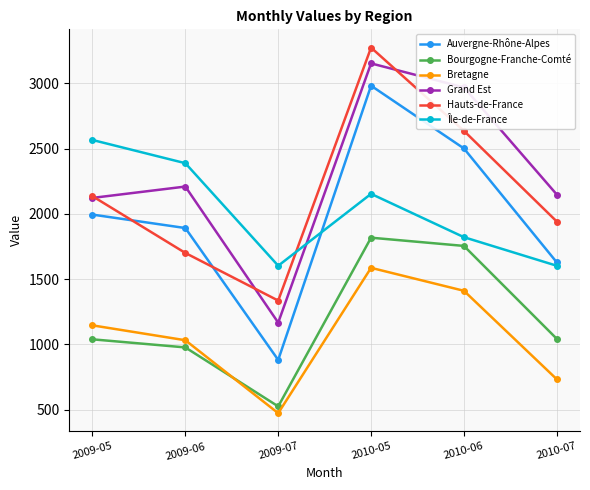

Is it true that Hauts-de-France equals 2633 at 2009-06?

False